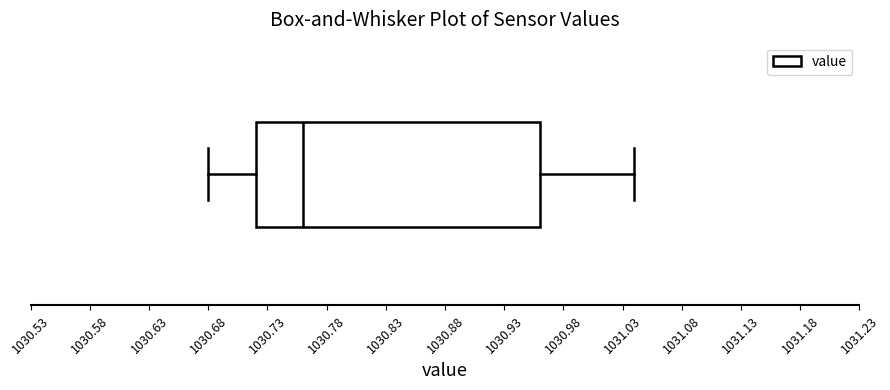

Read this box plot against the x-axis: the position of the median line, the range covered by the box, and the ends of both whiskers. The values are not printed on the chart, so give them approximately, as read against the axis.

median 1030.76, box 1030.72 to 1030.96, whiskers 1030.68 to 1031.04